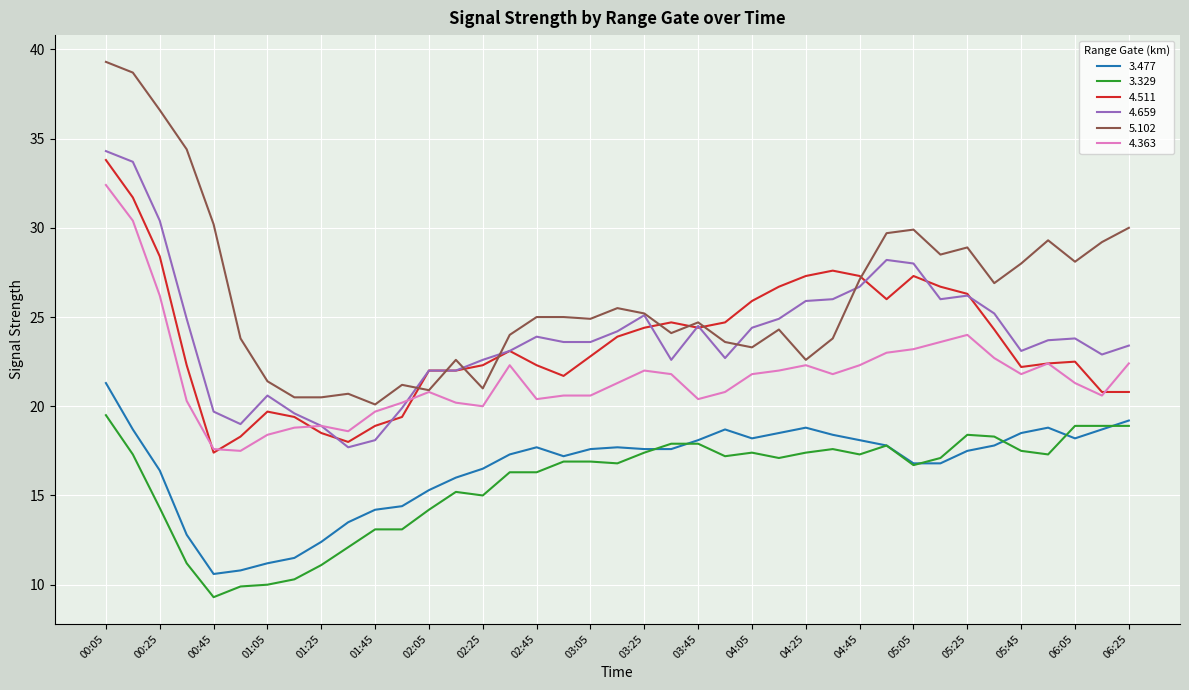

What is the maximum value shown in the chart?

39.3